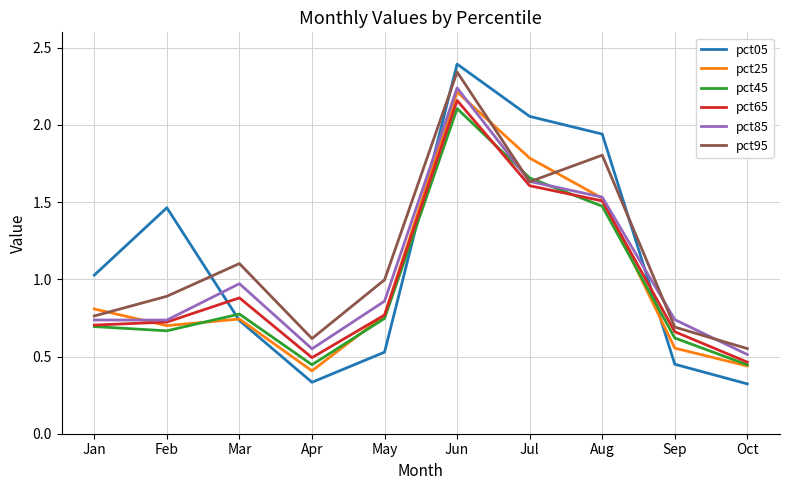

Between which two adjacent categories do pct65 and pct05 first intersect?

Feb and Mar